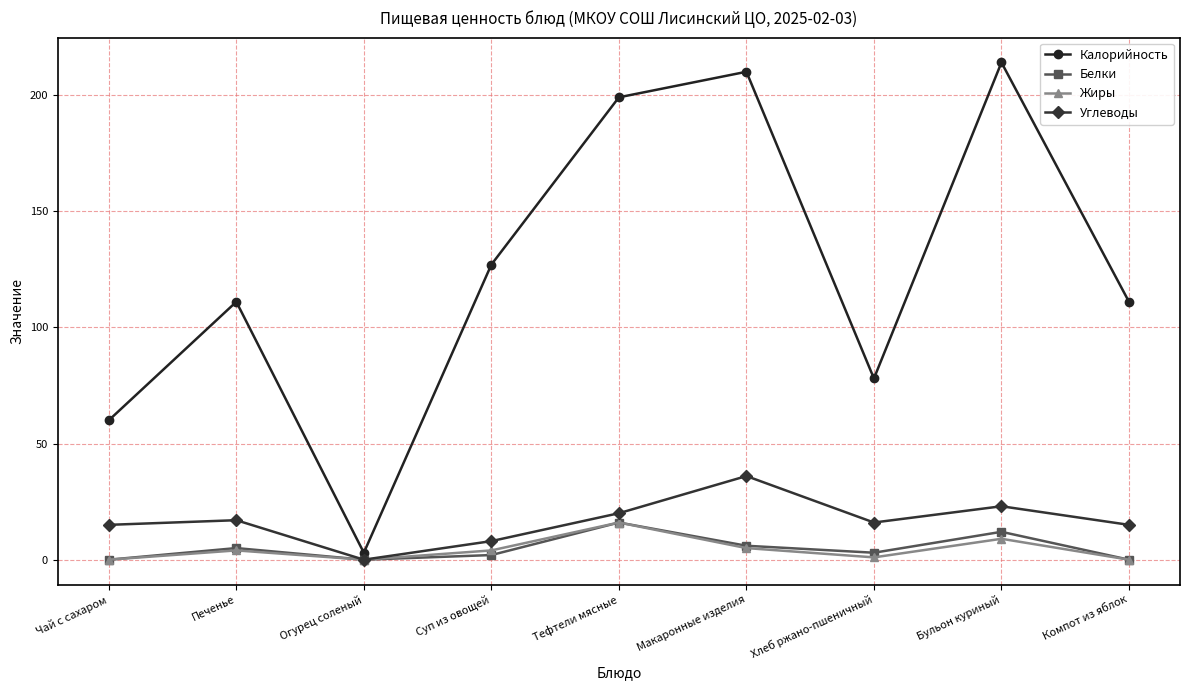

Is the value of Белки at Макаронные изделия greater than the value of Жиры at Компот из яблок?

Yes